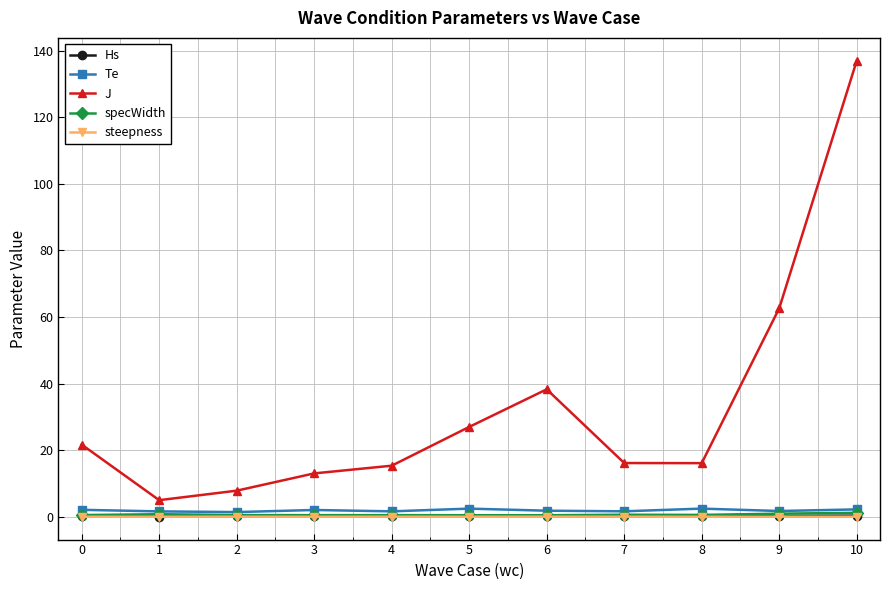

Count the number of data series in this chart.

5